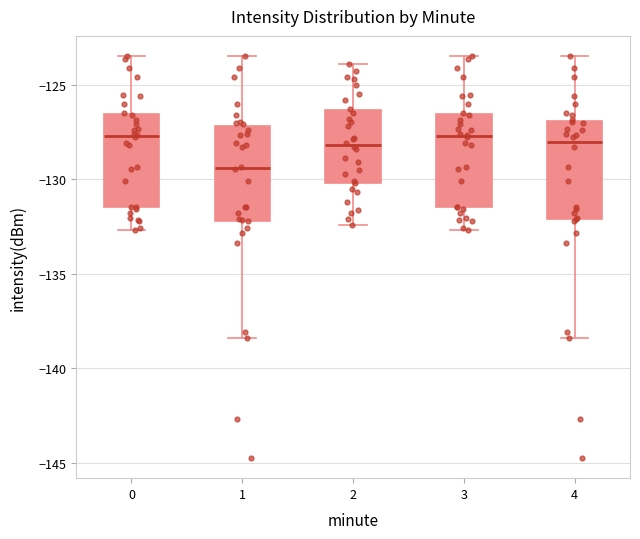

Which box has the lowest median line?

1